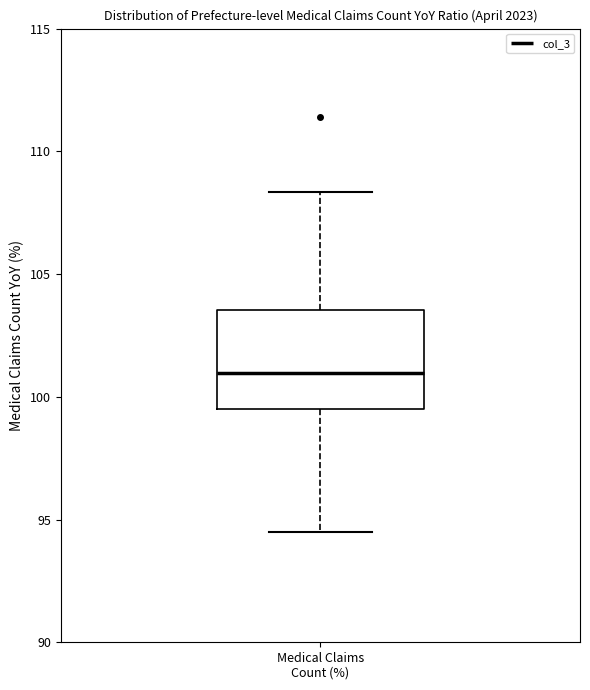

Read this box plot against the y-axis: the position of the median line, the range covered by the box, and the ends of both whiskers. The values are not printed on the chart, so give them approximately, as read against the axis.

median 101.0, box 99.5 to 103.5, whiskers 94.5 to 108.5